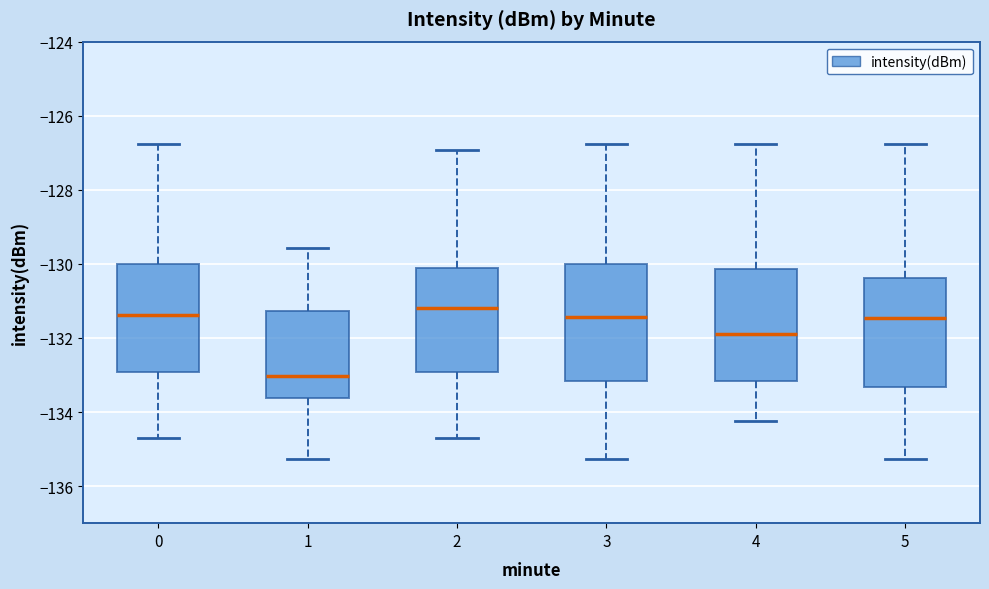

Reading left to right, transcribe this box plot: for each box, give where its median line is, the range the box spans, and where its two whiskers end, as read against the y-axis. The values are not printed on the chart, so give them approximately, as read against the axis.

0: median -131.4, box -133.0 to -130.0, whiskers -134.6 to -126.8
1: median -133.0, box -133.6 to -131.2, whiskers -135.2 to -129.6
2: median -131.2, box -133.0 to -130.2, whiskers -134.6 to -127.0
3: median -131.4, box -133.2 to -130.0, whiskers -135.2 to -126.8
4: median -132.0, box -133.2 to -130.2, whiskers -134.2 to -126.8
5: median -131.4, box -133.4 to -130.4, whiskers -135.2 to -126.8